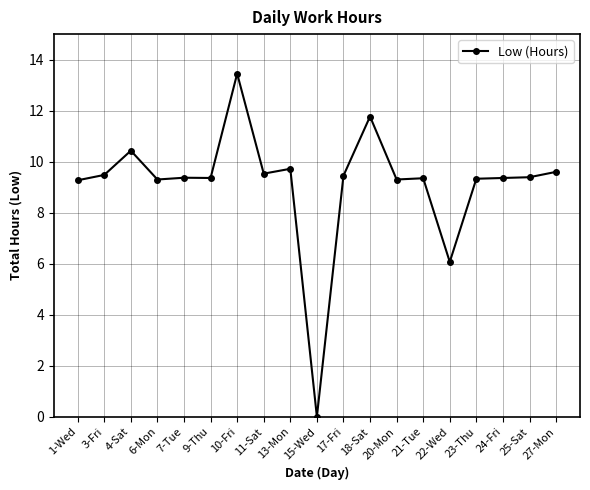

What is the label of the 2nd point from the left?

3-Fri